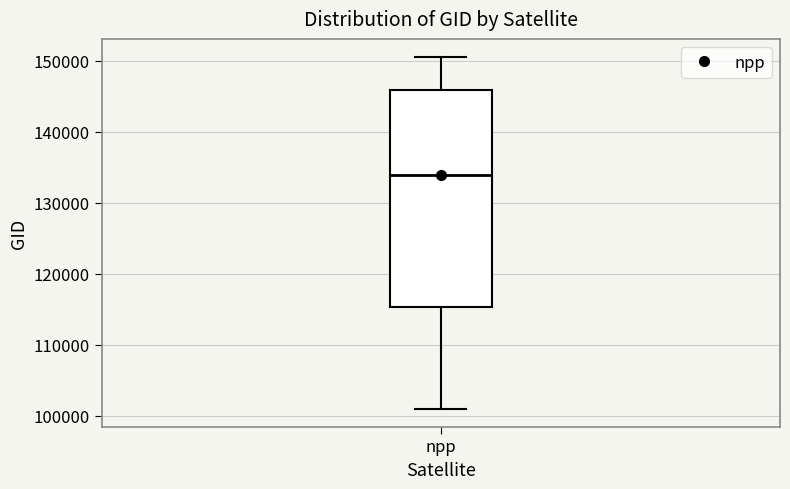

Where does the lower whisker of the box for npp end on the y-axis? The values are not printed on the chart, so give them approximately, as read against the axis.

101000